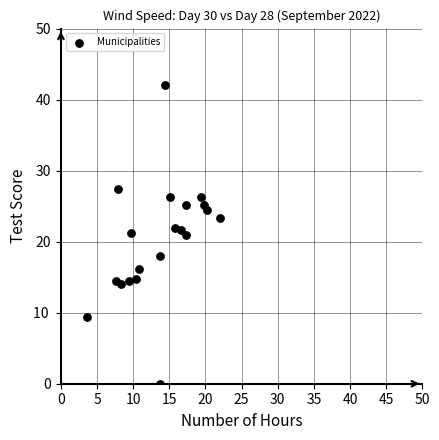

What is the range of Y values (max minus min)?

42.1